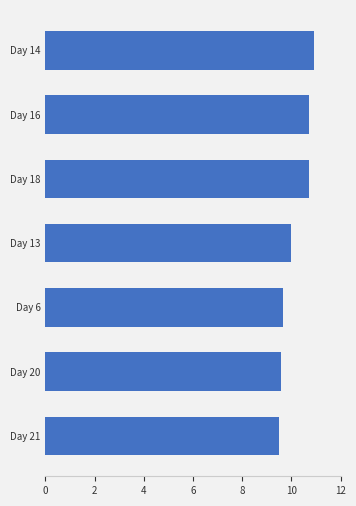

Reading bottom to top, list all the values displayed in this chart.

9.5	9.6	9.6	10.0	10.7	10.7	10.9